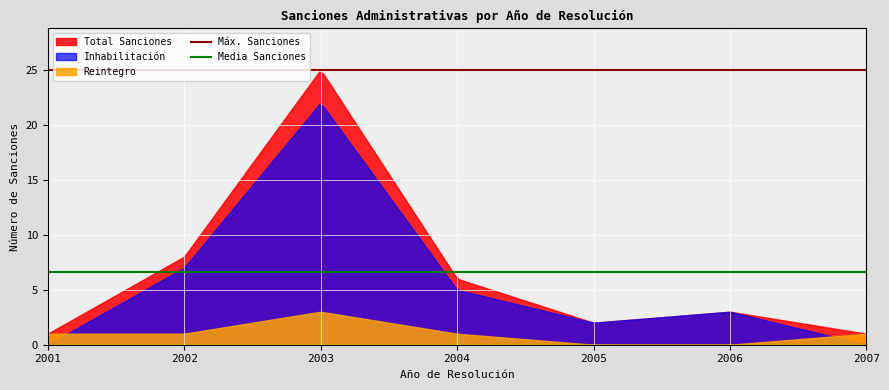

Which series has the widest spread of values?

Total Sanciones